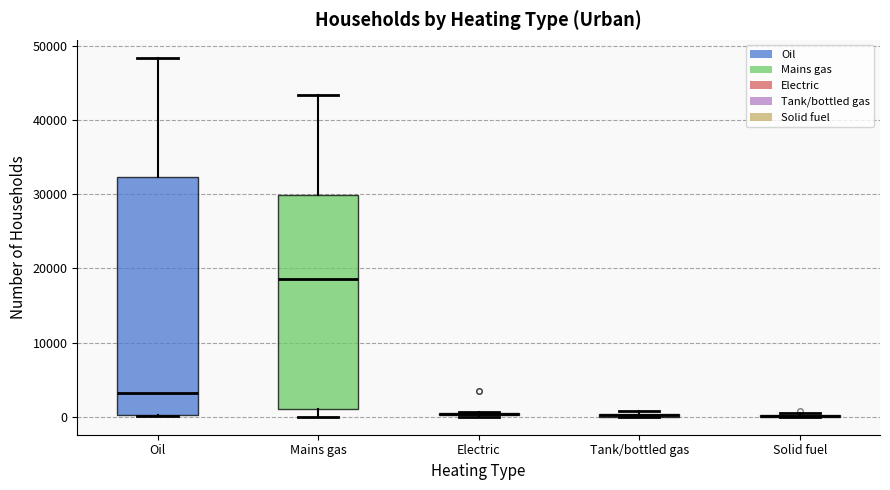

Comparing the boxes themselves (not the whiskers), which one is the tallest?

Oil